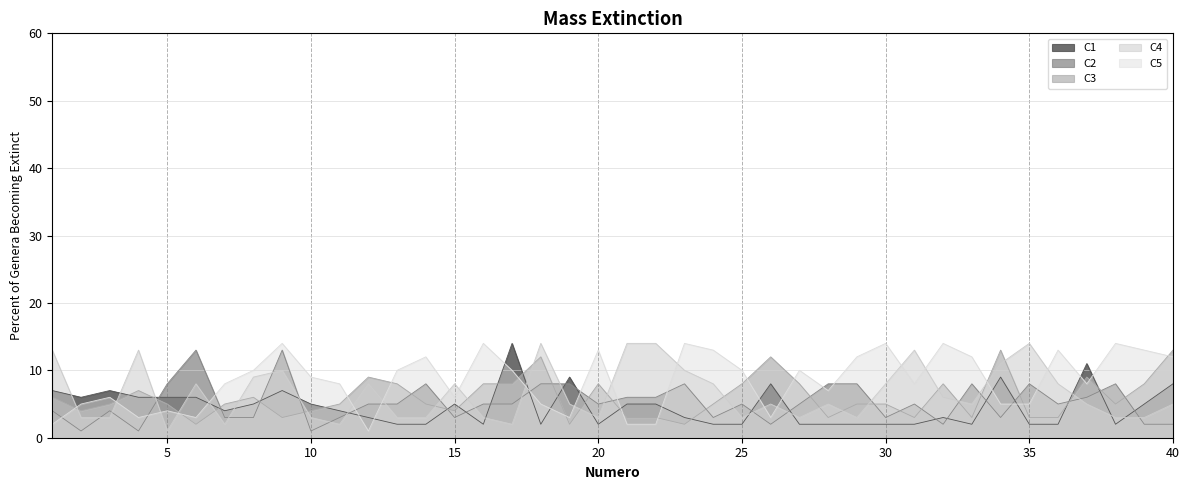

In C5, how many points are higher than both neighbors (excluding endpoints)?

12